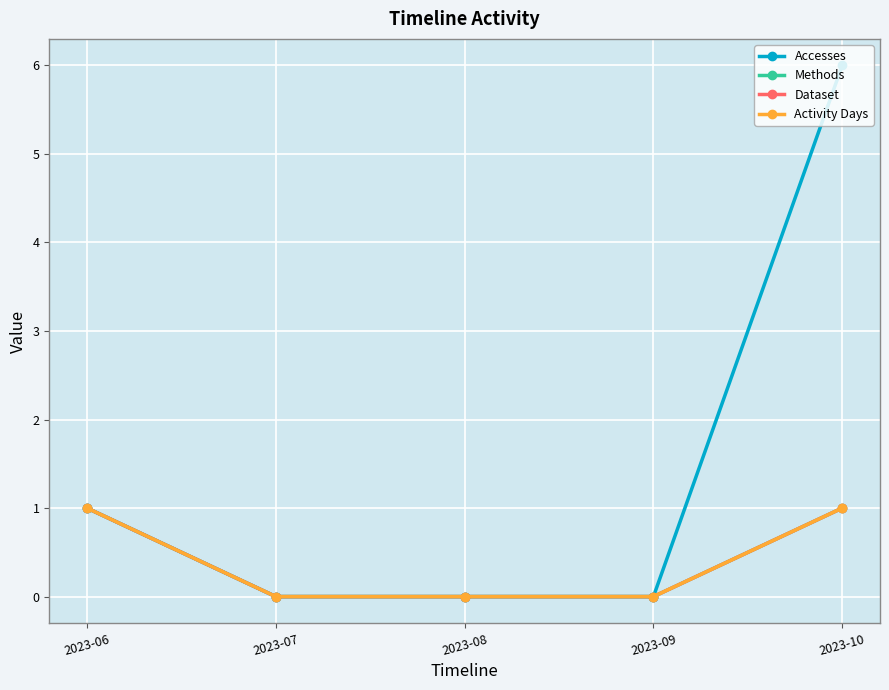

At how many categories does at least one series exceed 5?

1